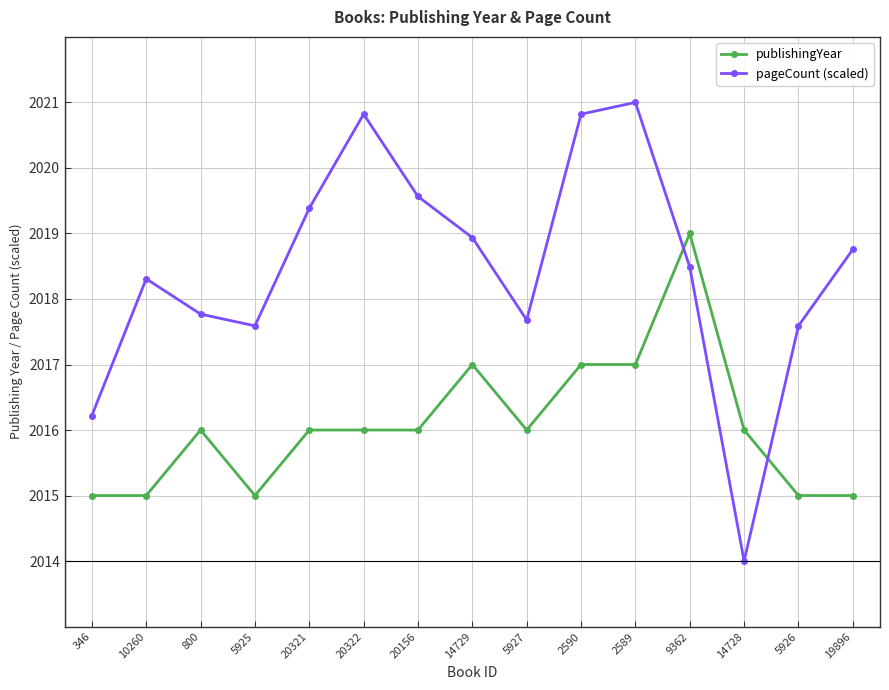

In pageCount (scaled), how many points are higher than both neighbors (excluding endpoints)?

3